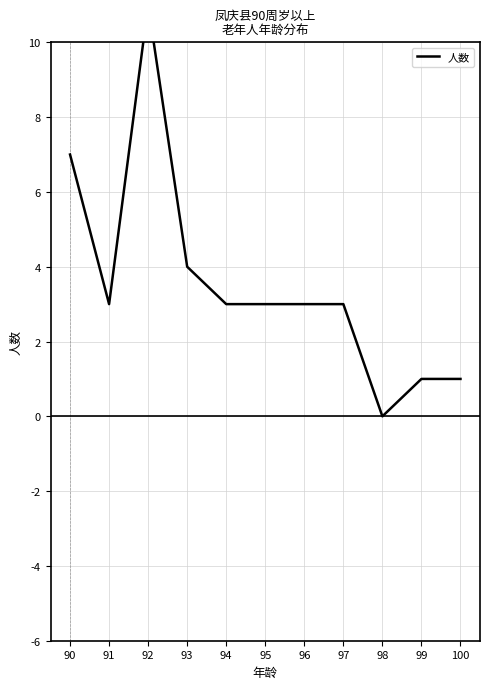

How many data points are less than 3?

3